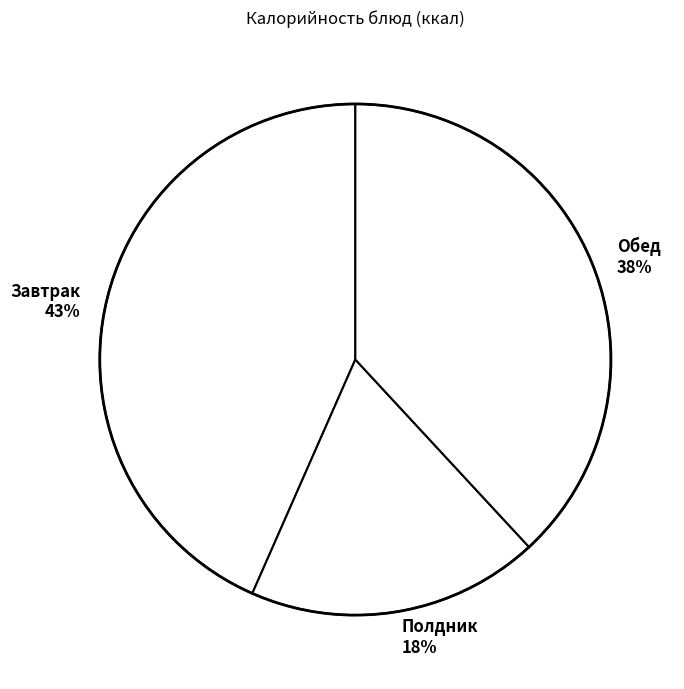

How many segments does this pie chart have?

3